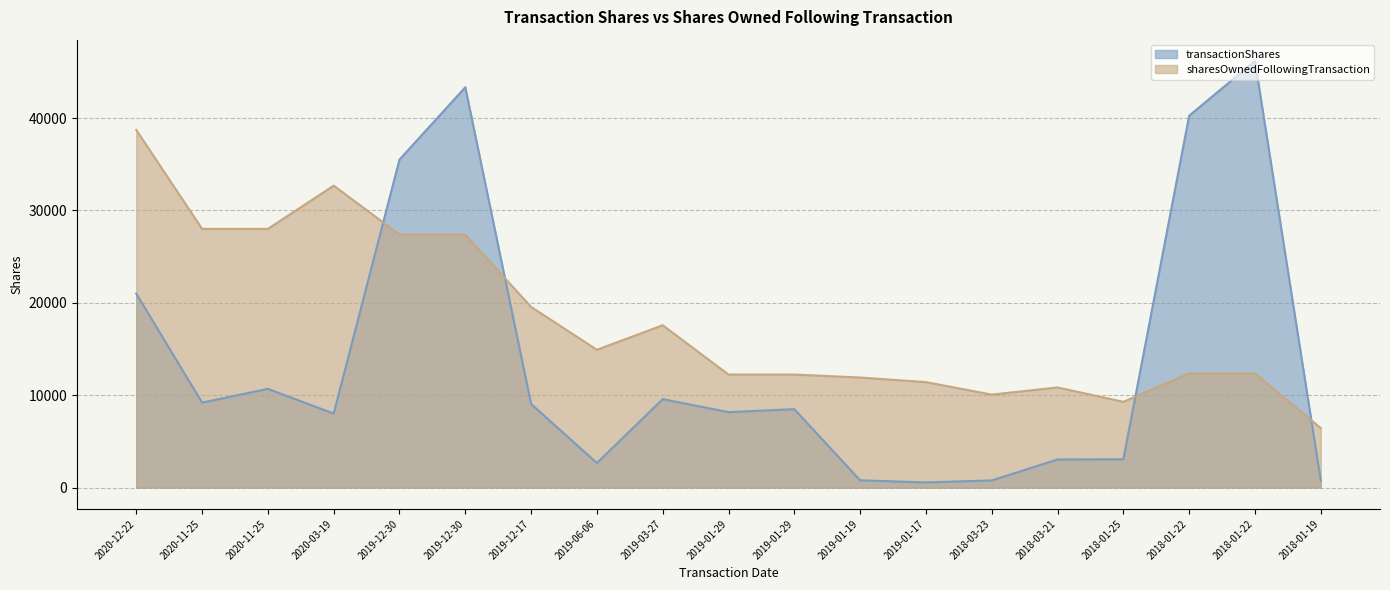

The value of sharesOwnedFollowingTransaction at 2018-03-23 is 10065. True or false?

True